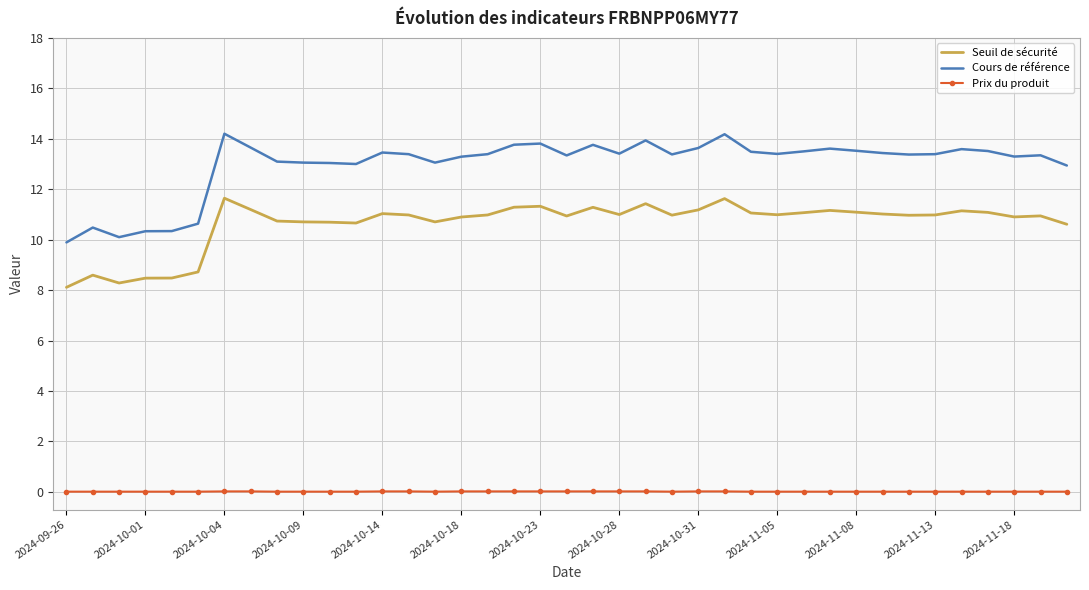

True or false: Cours de référence and Seuil de sécurité intersect in this chart.

False